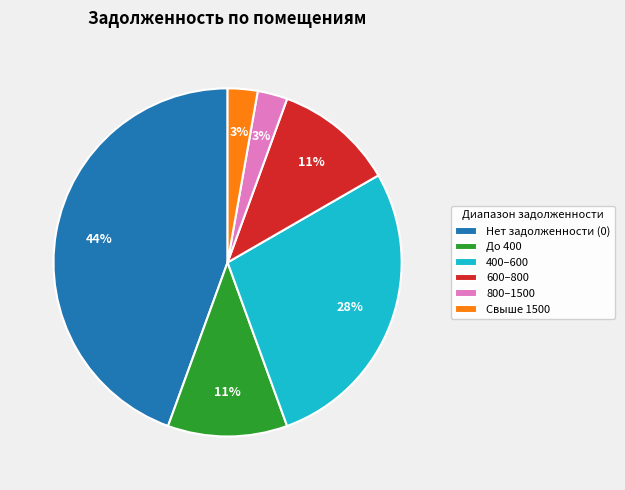

Do Нет задолженности (0) and Свыше 1500 together represent more than half of the pie?

No